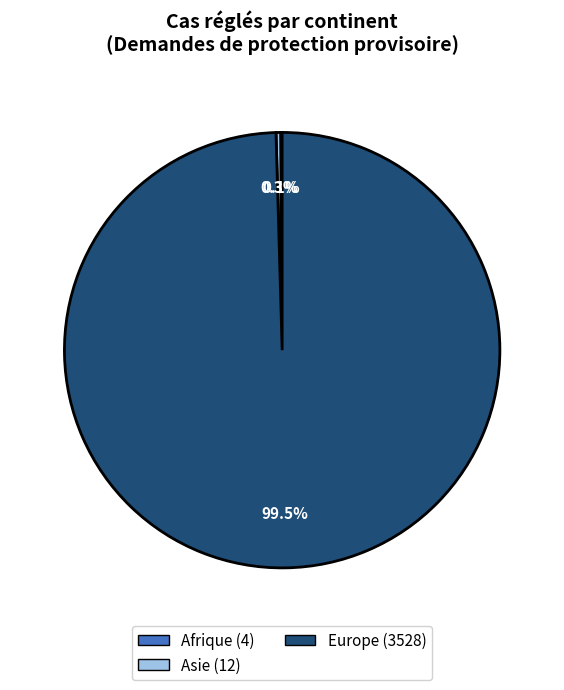

Is there any slice that represents more than half of the pie?

Yes